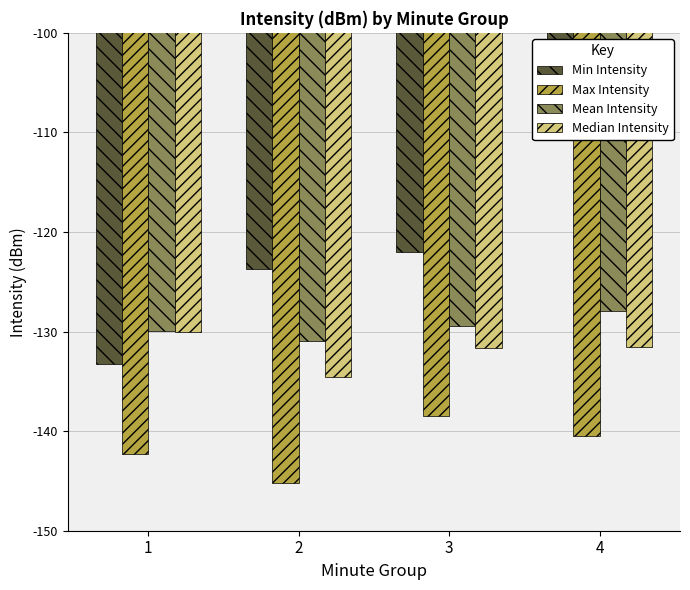

What is the value of the Mean Intensity bar at the 3rd from the left?

-129.5